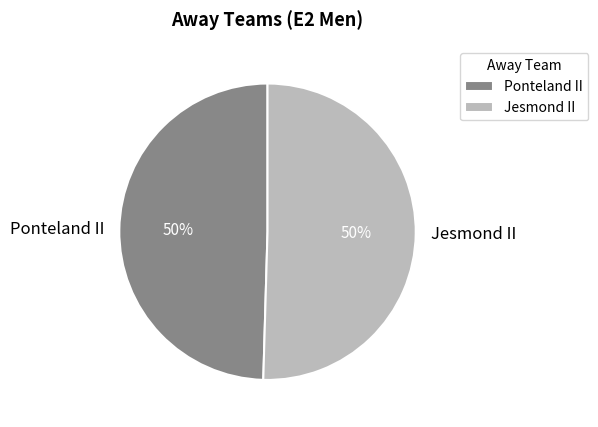

True or false: Ponteland II accounts for 39% of the total.

False